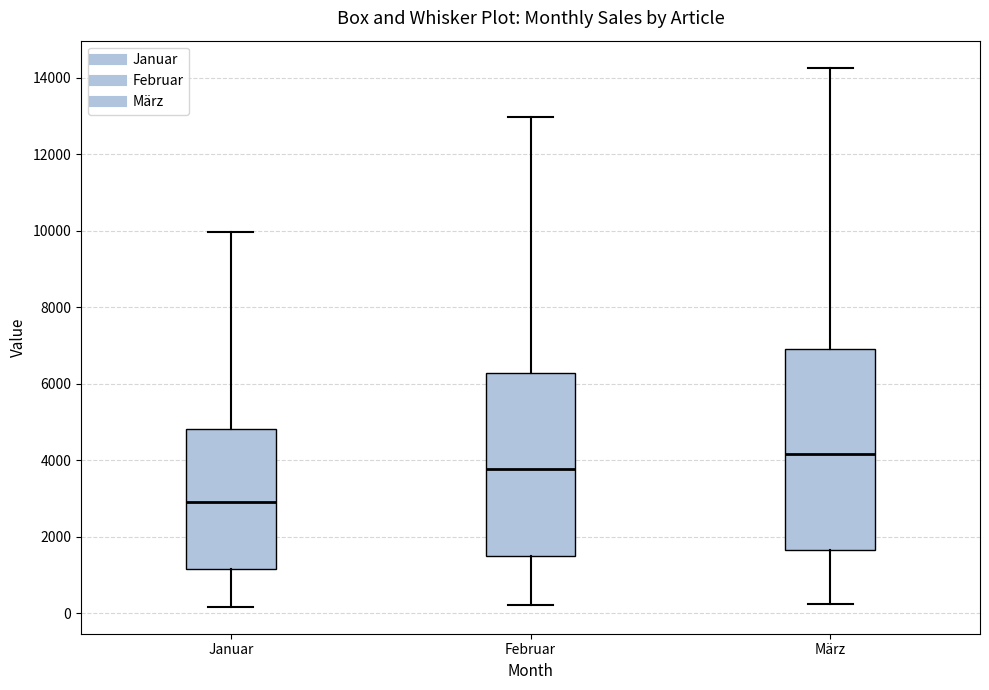

Reading left to right, read every box against the y-axis: the position of its median line, the range the box covers, and the ends of its whiskers. The values are not printed on the chart, so give them approximately, as read against the axis.

Januar: median 3000, box 1200 to 4800, whiskers 200 to 10000
Februar: median 3800, box 1600 to 6200, whiskers 200 to 13000
März: median 4200, box 1600 to 7000, whiskers 200 to 14200